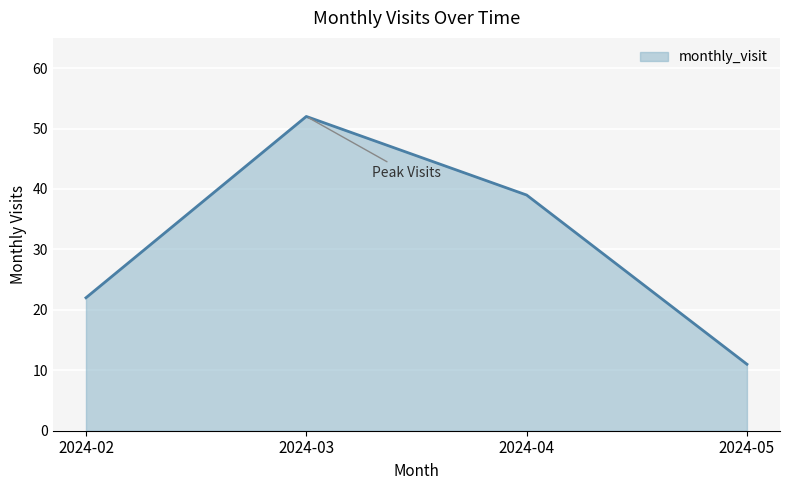

Rank the categories by value from highest to lowest.

2024-03, 2024-04, 2024-02, 2024-05